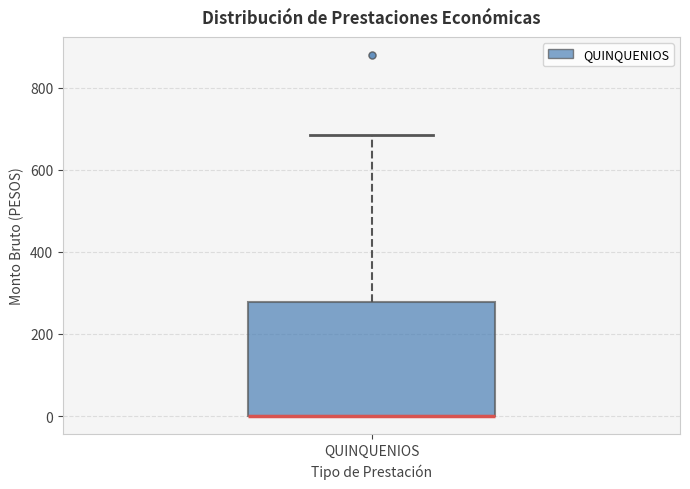

Read this box plot against the y-axis: the position of the median line, the range covered by the box, and the ends of both whiskers. The values are not printed on the chart, so give them approximately, as read against the axis.

median 0 (drawn on the box's lower edge), box 0 to 280, whiskers 0 to 680